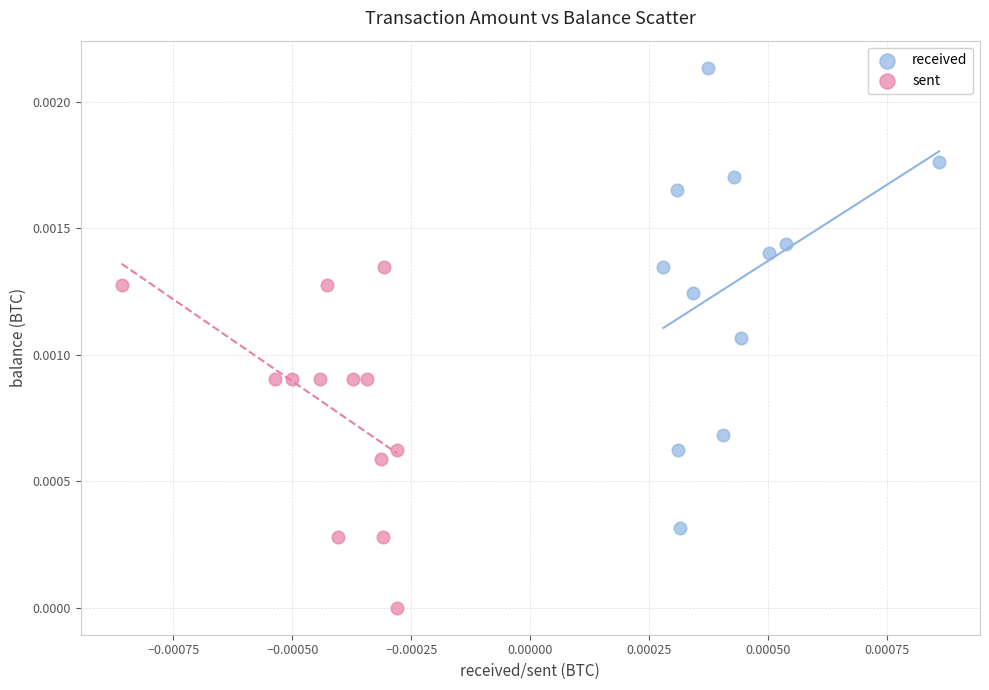

Which series has the largest Y range (max minus min)?

received